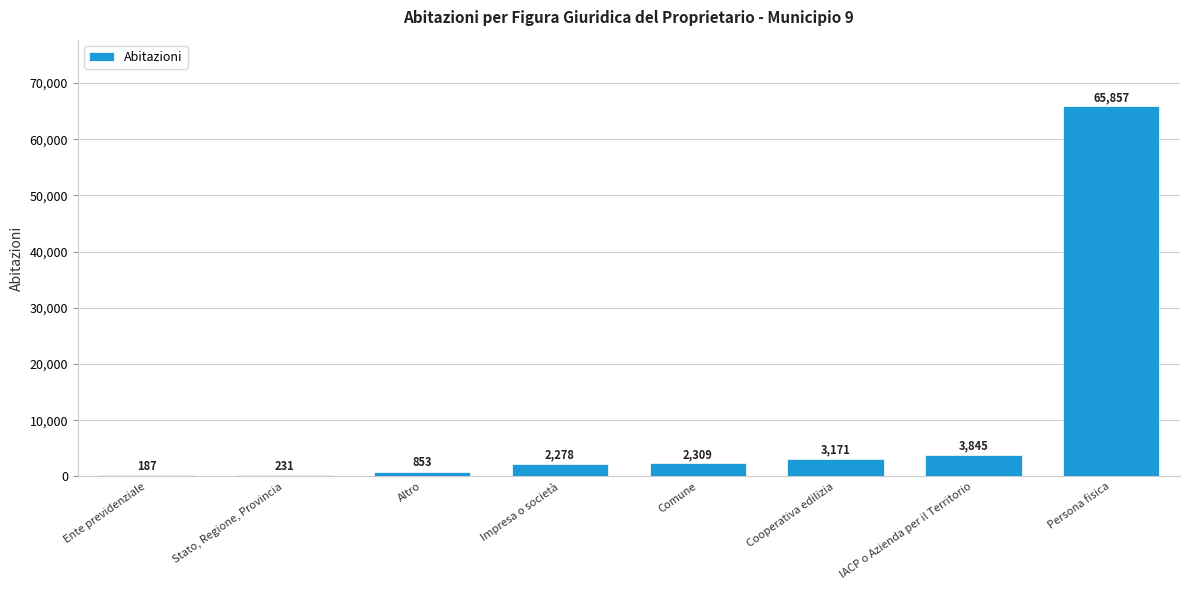

At which category does the chart reach its peak across all series?

Persona fisica